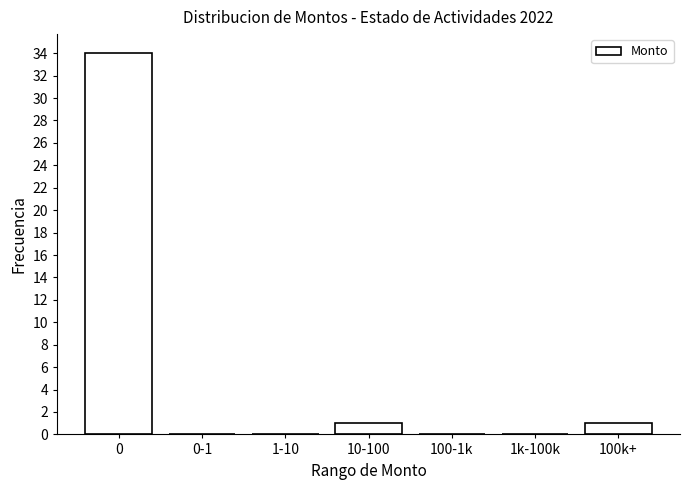

Reading left to right, list all the values displayed in this chart.

0=34	0-1=0	1-10=0	10-100=1	100-1k=0	1k-100k=0	100k+=1